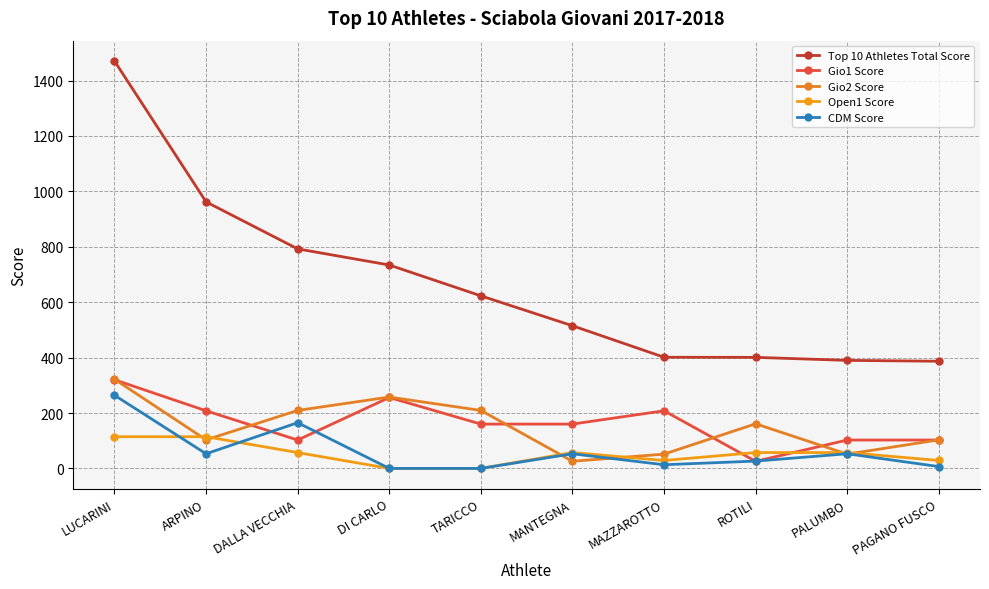

Reading left to right, list all the values displayed in this chart.

Top 10 Athletes Total Score: LUCARINI=1470.5	ARPINO=962.1	DALLA VECCHIA=792.4	DI CARLO=734.2	TARICCO=622.9	MANTEGNA=515.0	MAZZAROTTO=401.3	ROTILI=400.8	PALUMBO=390.0	PAGANO FUSCO=386.8
Gio1 Score: LUCARINI=320.0	ARPINO=208.0	DALLA VECCHIA=102.4	DI CARLO=256.0	TARICCO=160.0	MANTEGNA=160.0	MAZZAROTTO=208.0	ROTILI=25.6	PALUMBO=102.4	PAGANO FUSCO=102.4
Gio2 Score: LUCARINI=322.0	ARPINO=103.0	DALLA VECCHIA=209.3	DI CARLO=257.6	TARICCO=209.3	MANTEGNA=25.8	MAZZAROTTO=51.5	ROTILI=161.0	PALUMBO=51.5	PAGANO FUSCO=103.0
Open1 Score: LUCARINI=114.4	ARPINO=114.4	DALLA VECCHIA=57.2	DI CARLO=0.0	TARICCO=0.0	MANTEGNA=57.2	MAZZAROTTO=28.6	ROTILI=57.2	PALUMBO=57.2	PAGANO FUSCO=28.6
CDM Score: LUCARINI=264.0	ARPINO=52.8	DALLA VECCHIA=165.0	DI CARLO=0.0	TARICCO=0.0	MANTEGNA=52.8	MAZZAROTTO=13.2	ROTILI=26.4	PALUMBO=52.8	PAGANO FUSCO=6.6